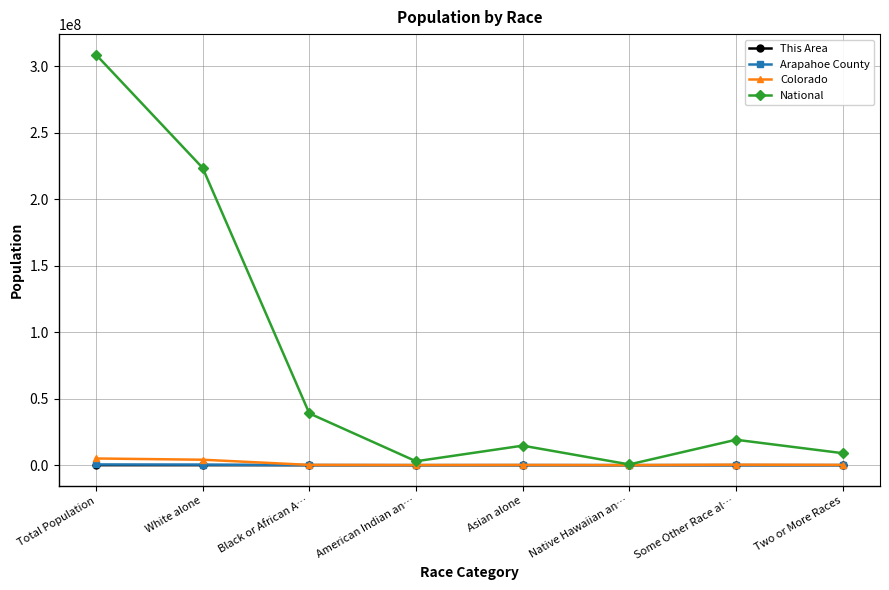

What is the highest value of the National series?

308745538